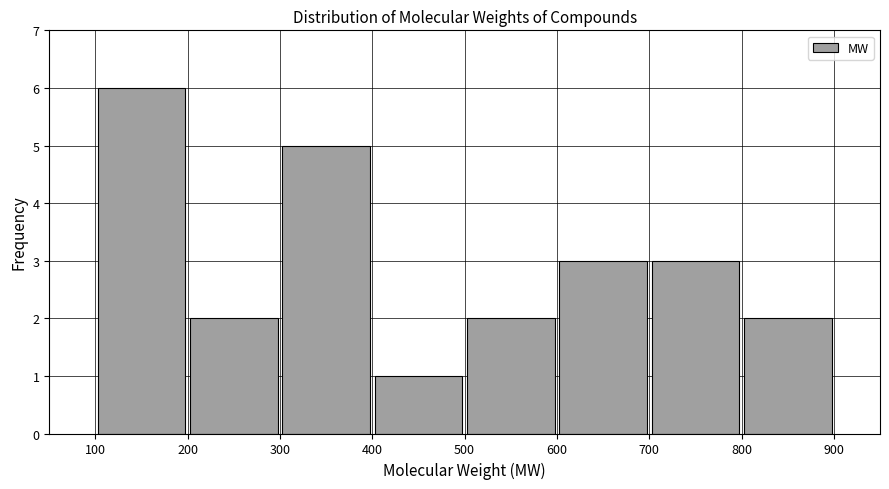

What is the height of the bar covering 400 to 500 on the x-axis? The values are not printed on the chart, so give them approximately, as read against the axis.

1